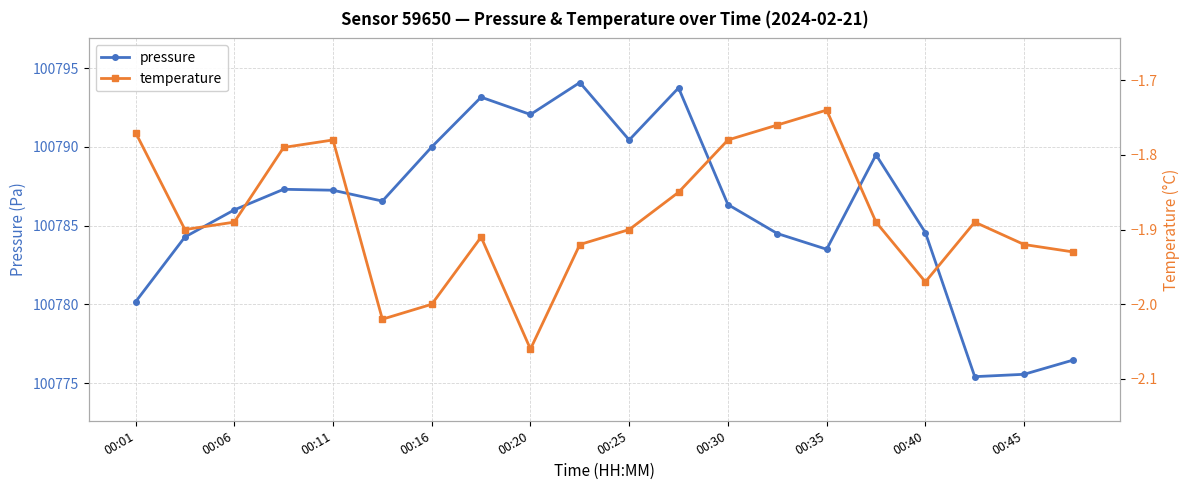

True or false: pressure has a value of 100790.4 at 00:25.

True